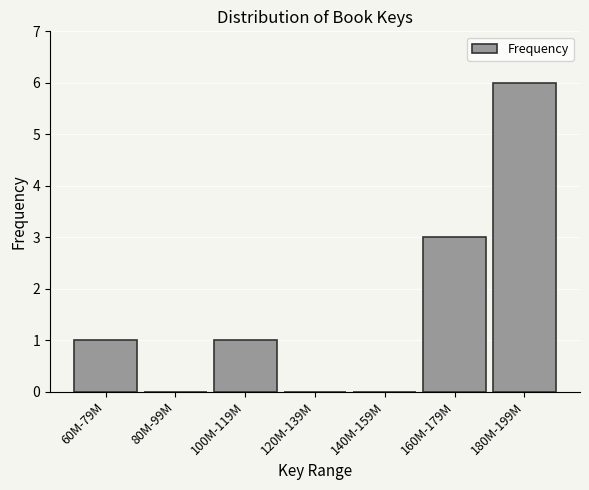

Reading right to left, extract all data points from this chart.

180M-199M=6	160M-179M=3	140M-159M=0	120M-139M=0	100M-119M=1	80M-99M=0	60M-79M=1